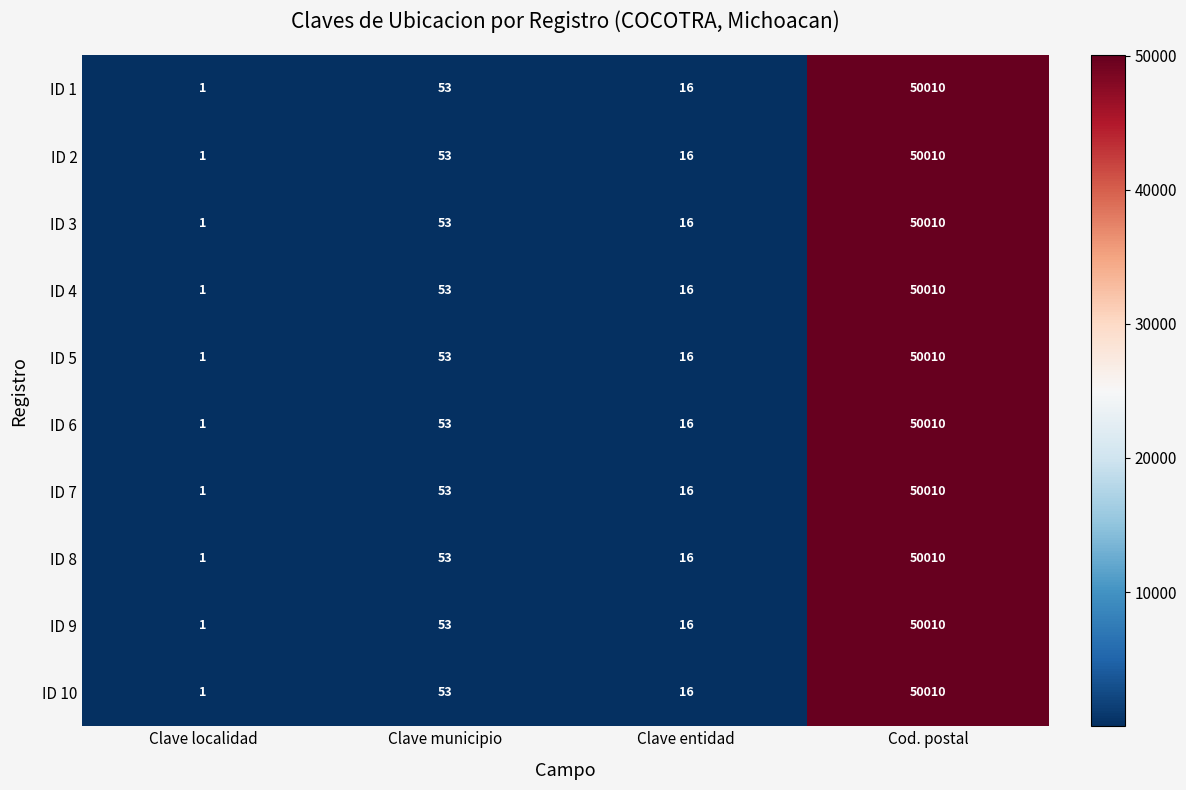

What is the average value of the ID 8 series?

12520